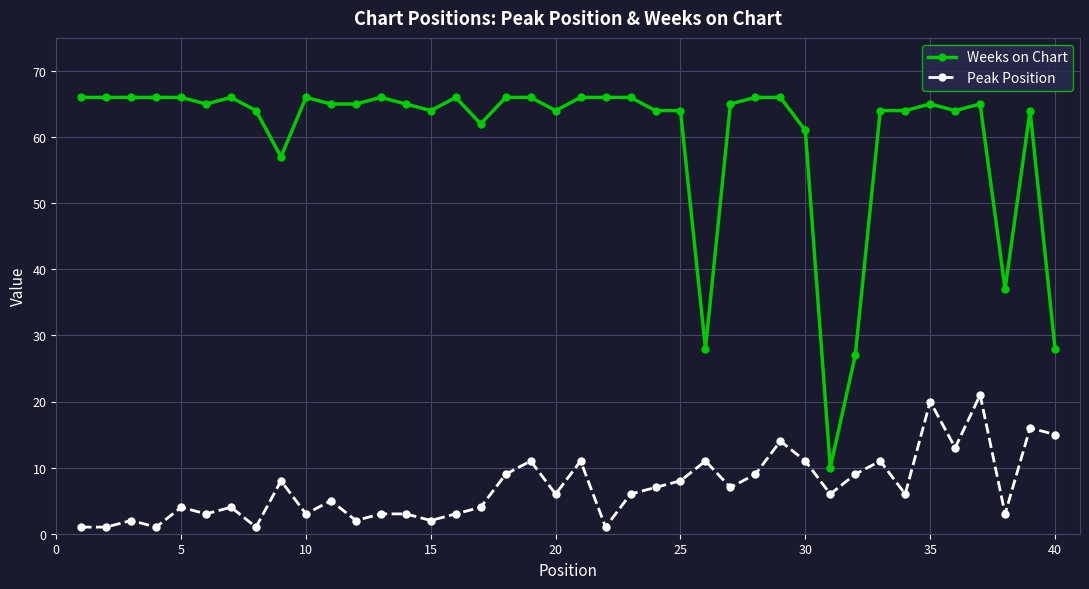

Which series has the largest range (max minus min)?

Weeks on Chart